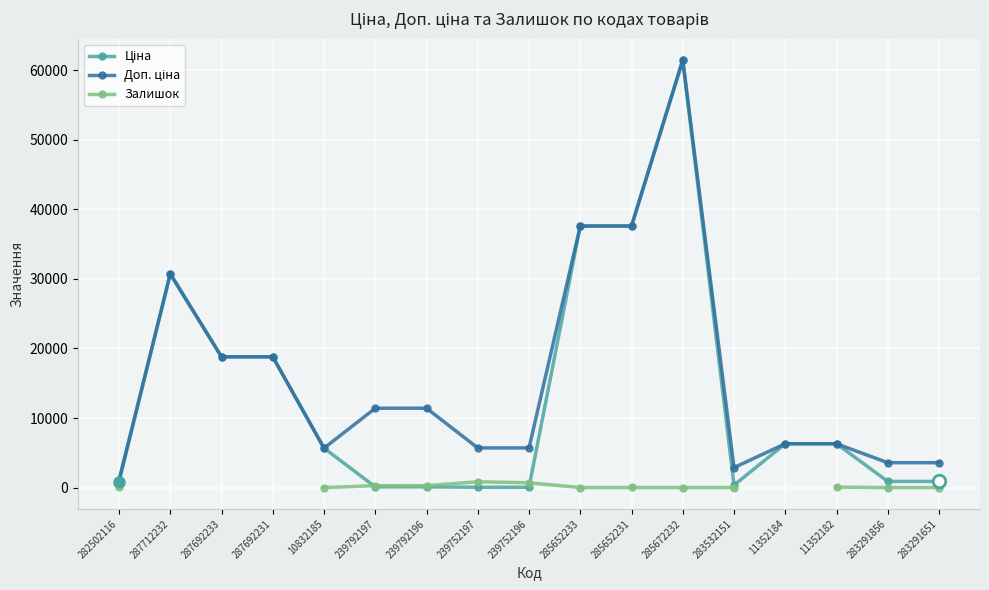

What is the minimum value shown in the chart?

2.0